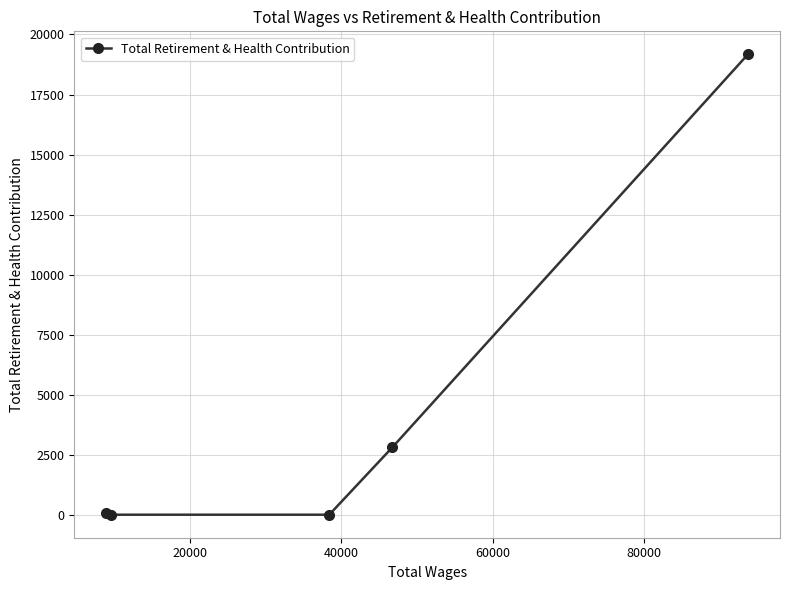

What is the sum of all values?

22047